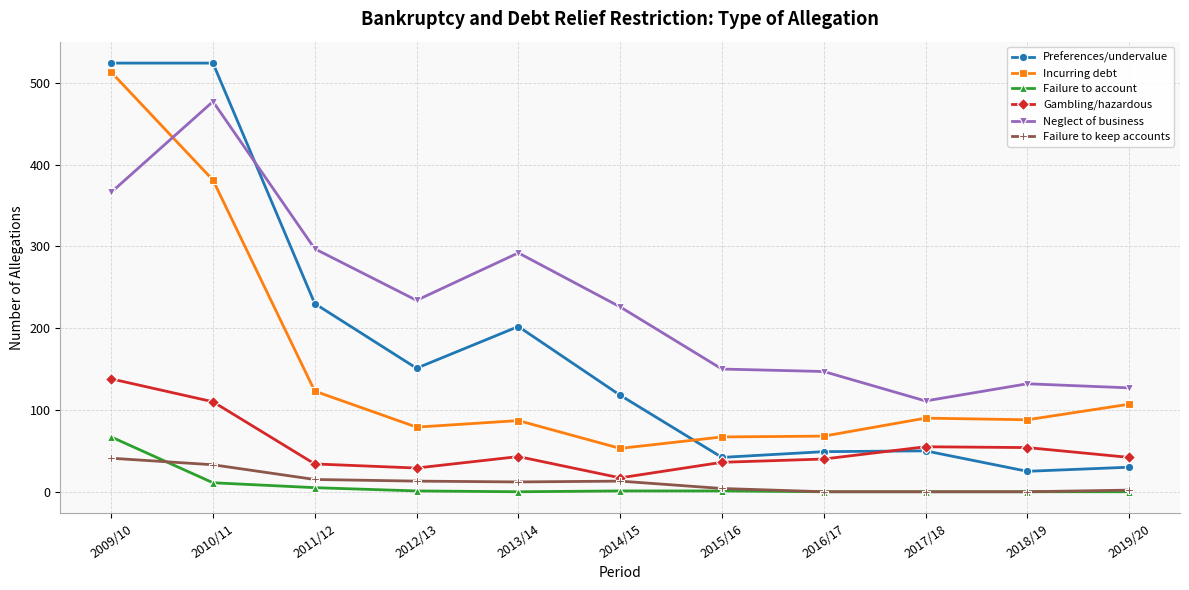

How many lines are shown in the chart?

6